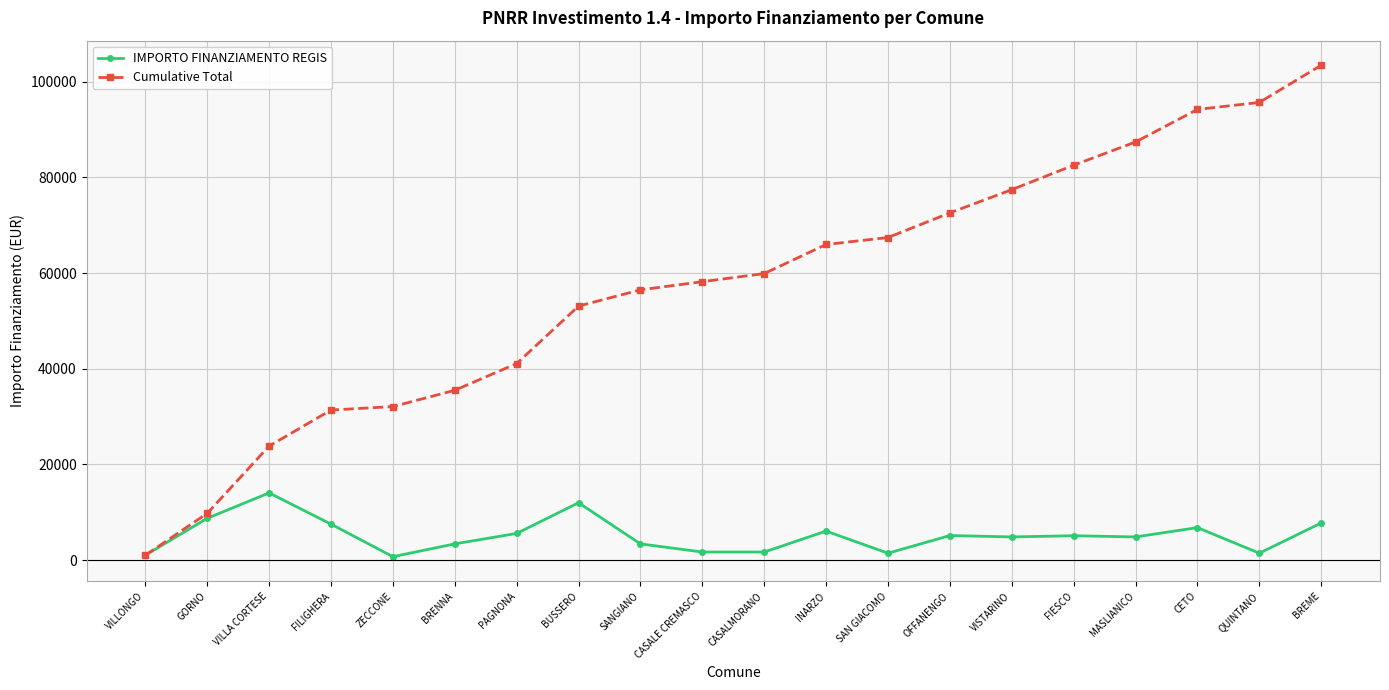

Is the value of IMPORTO FINANZIAMENTO REGIS at PAGNONA greater than the value of Cumulative Total at CASALE CREMASCO?

No